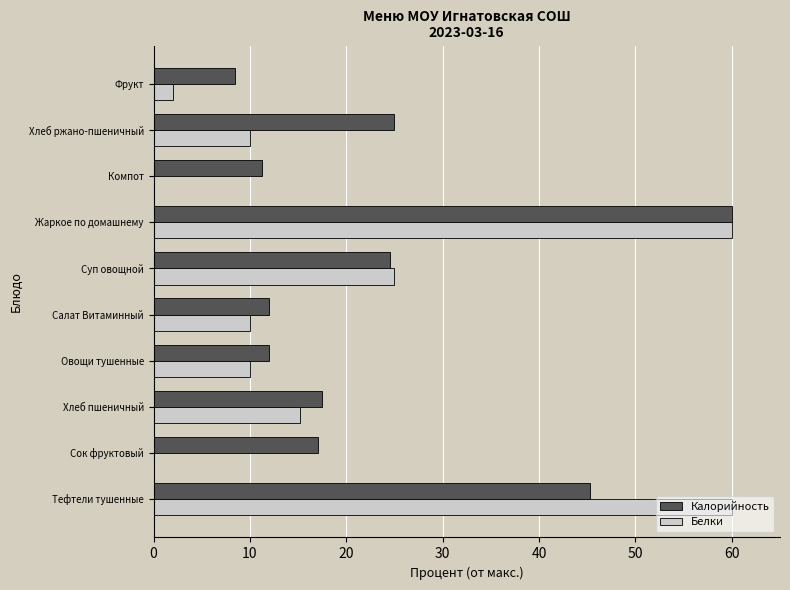

Which series changed the most between Хлеб пшеничный and Овощи тушенные?

Калорийность